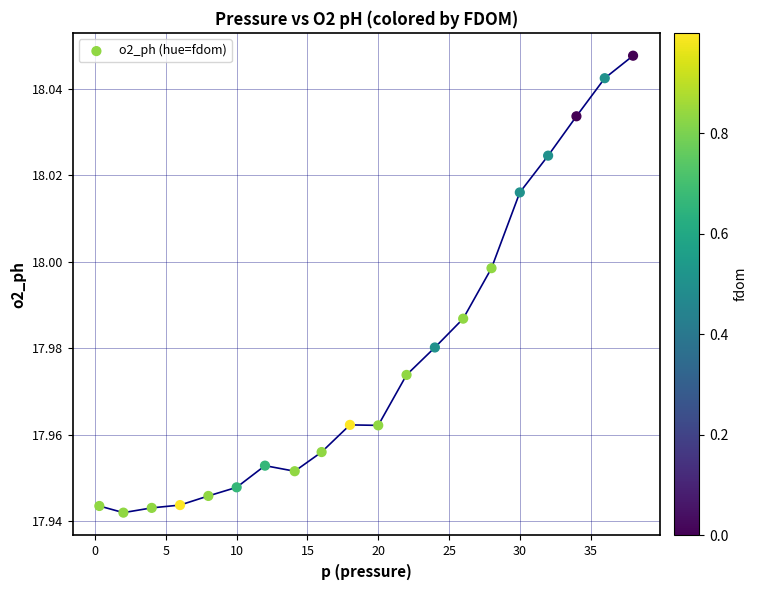

What is the range of X values (max minus min)?

37.7